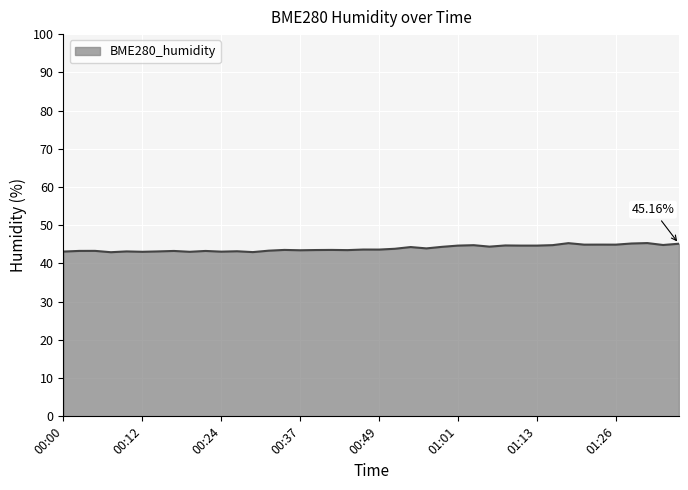

What is the difference between the maximum and minimum values?

2.4